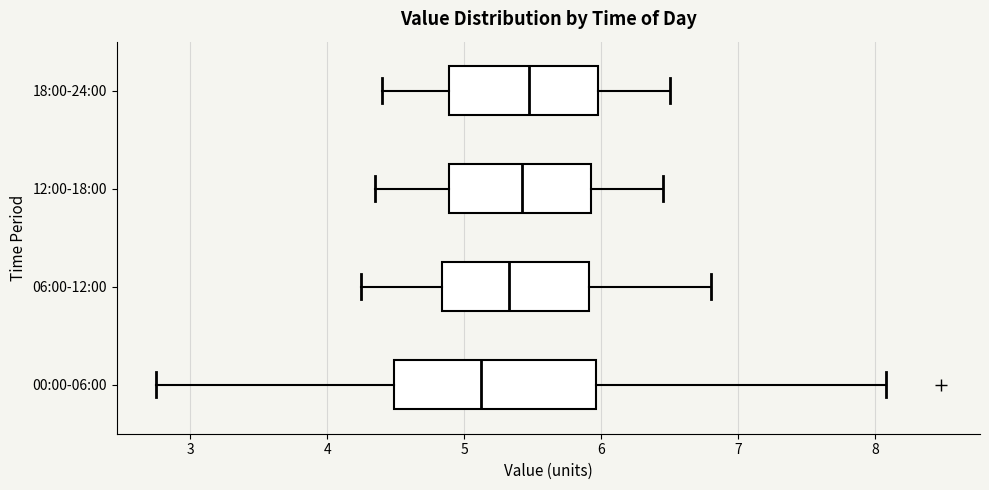

Reading bottom to top, transcribe this box plot: for each box, give where its median line is, the range the box spans, and where its two whiskers end, as read against the x-axis. The values are not printed on the chart, so give them approximately, as read against the axis.

00:00-06:00: median 5.1, box 4.5 to 6.0, whiskers 2.8 to 8.1
06:00-12:00: median 5.3, box 4.8 to 5.9, whiskers 4.3 to 6.8
12:00-18:00: median 5.4, box 4.9 to 5.9, whiskers 4.4 to 6.5
18:00-24:00: median 5.5, box 4.9 to 6.0, whiskers 4.4 to 6.5